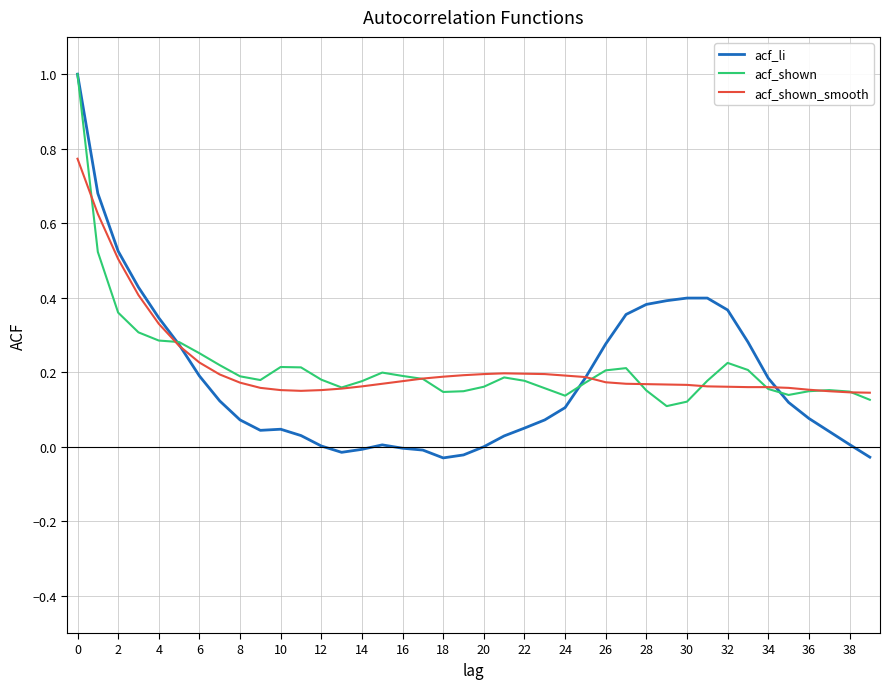

How many categories are shown in the chart?

40